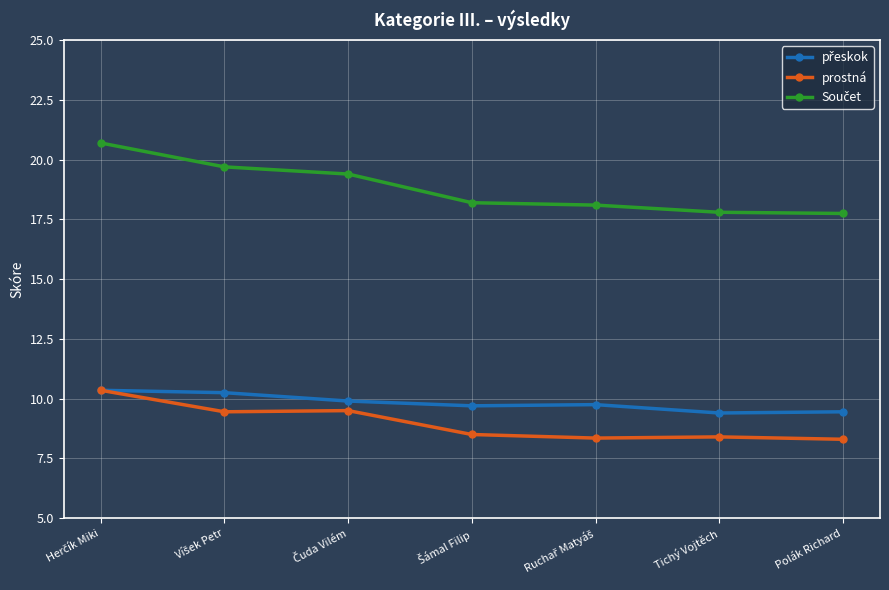

At how many categories does at least one series exceed 16?

7